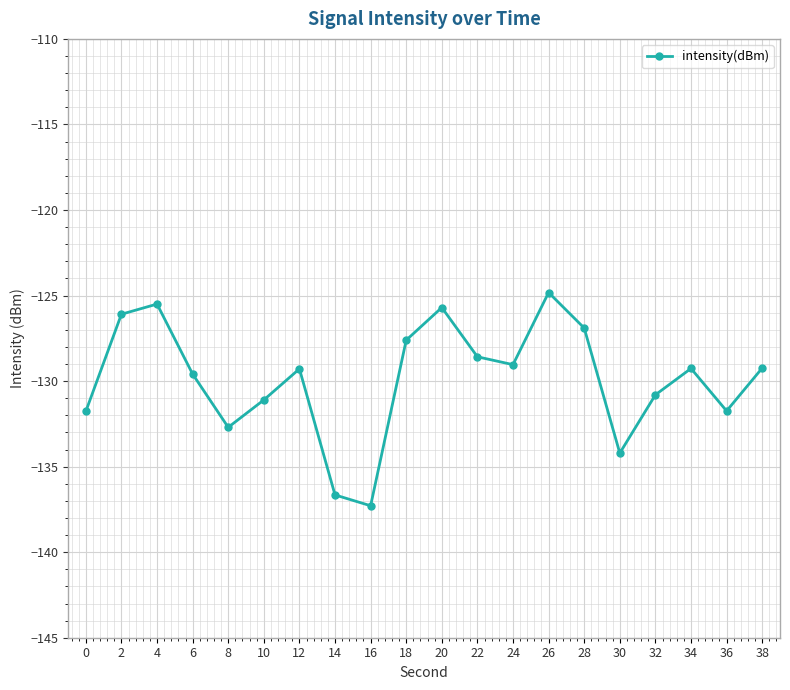

What is the smallest value displayed?

-137.3